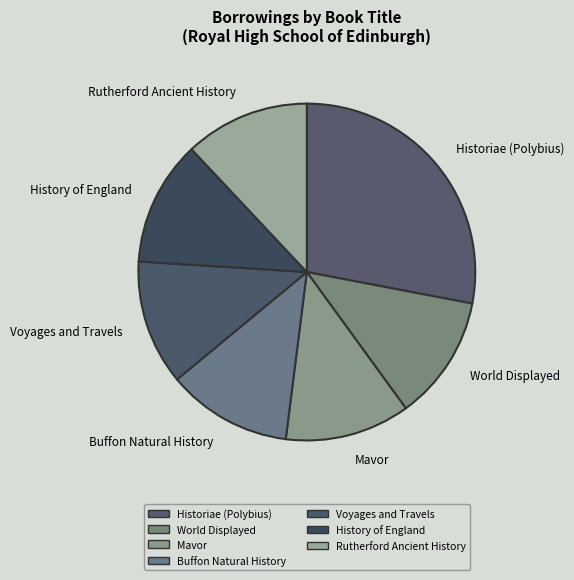

Do Voyages and Travels and History of England together represent more than half of the pie?

No